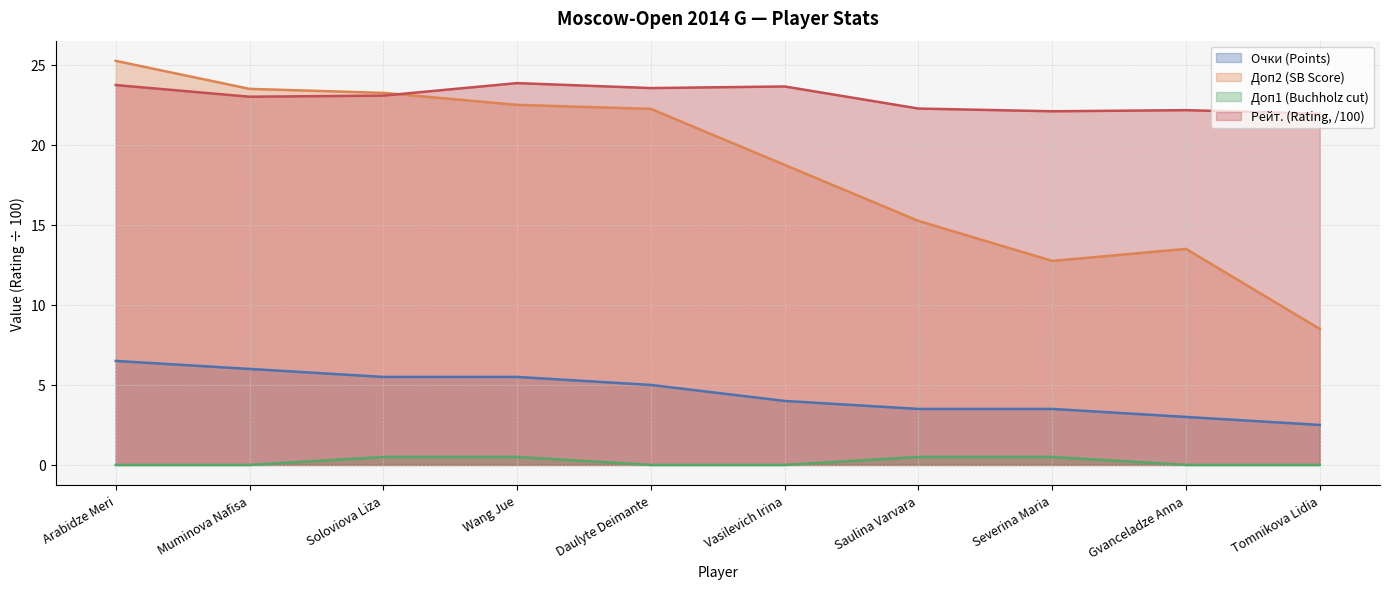

Where is Рейт. nearest to the value 22?

Tomnikova Lidia